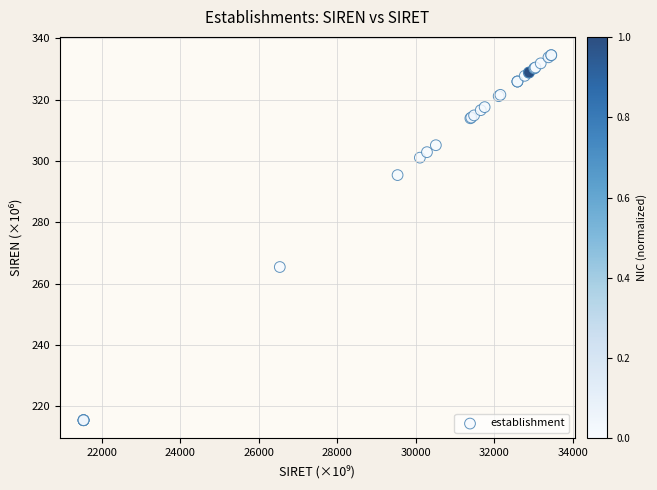

What Y value in the scatter plot is closest to 274?

265.4